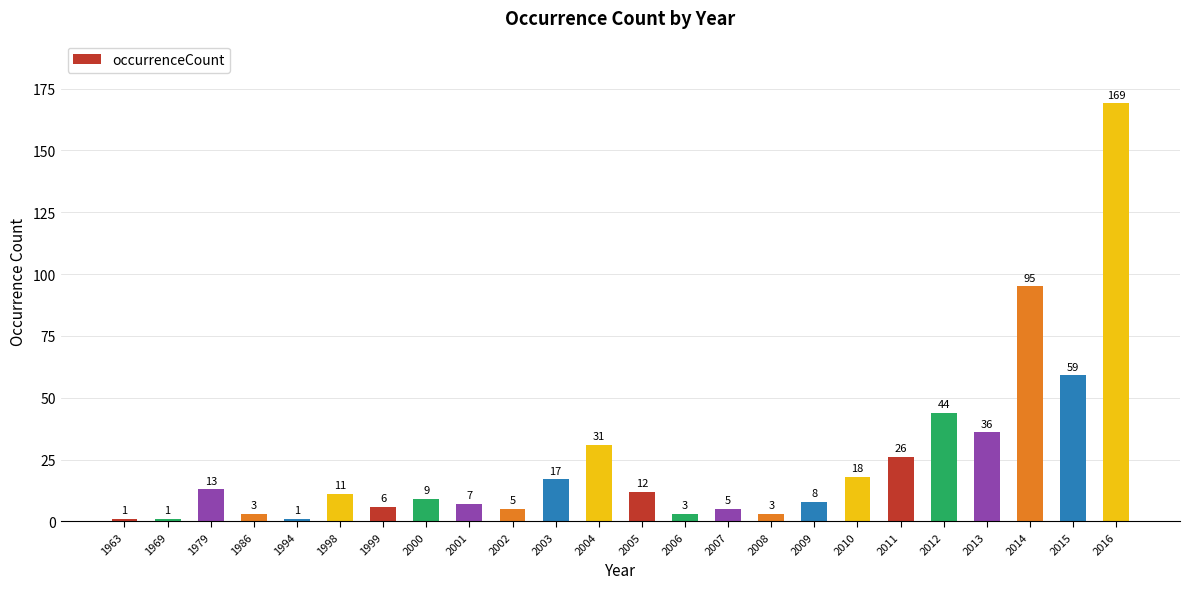

Between 2009 and 1986, which is larger?

2009